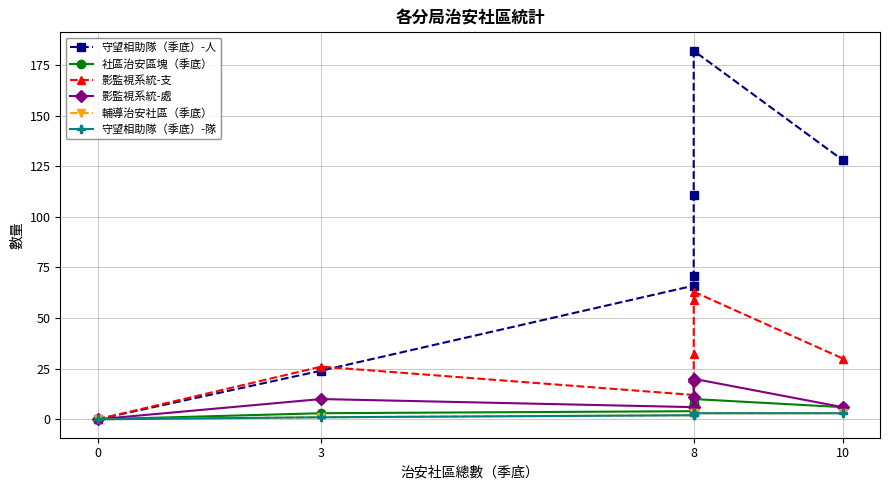

What is the value of the 社區治安區塊（季底） point at the 5th from the left?

8